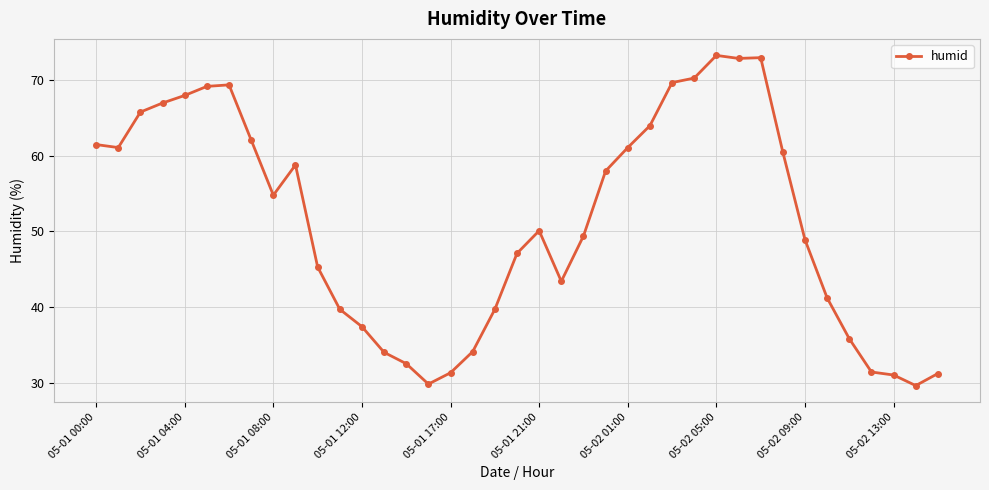

What is the value of the 13th point from the left?

37.4